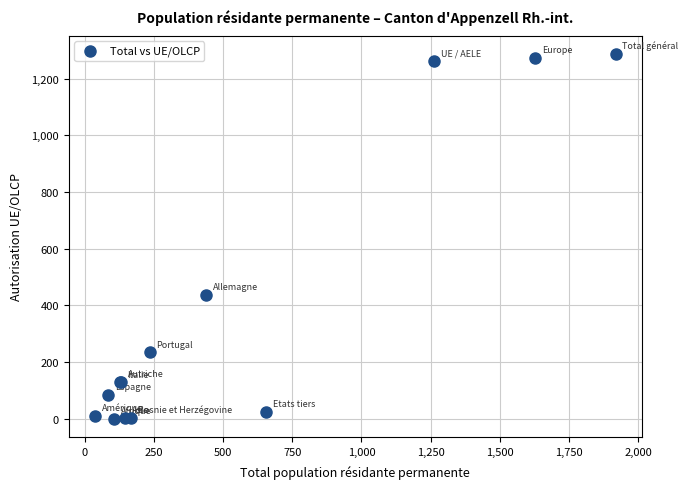

What Y value in the scatter plot is closest to 643?

437